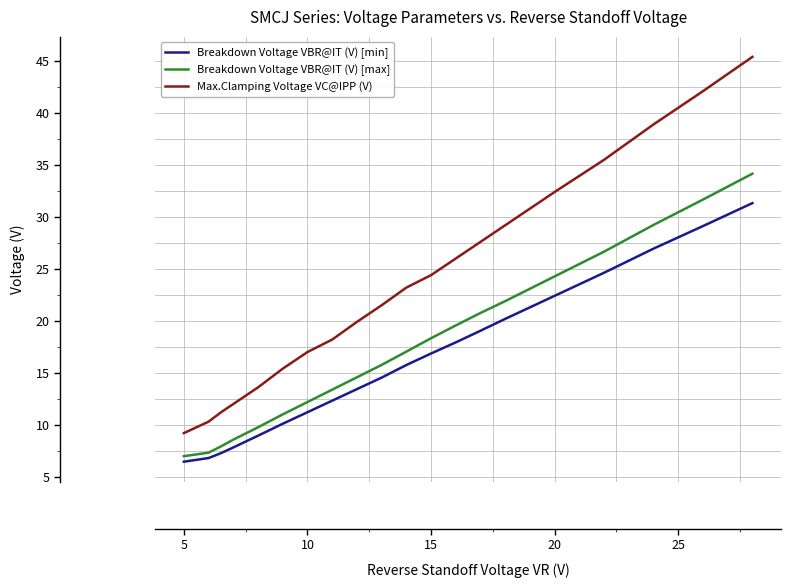

Rank the series by their maximum value, from highest to lowest.

Max.Clamping Voltage VC@IPP (V), Breakdown Voltage VBR@IT (V) [max], Breakdown Voltage VBR@IT (V) [min]